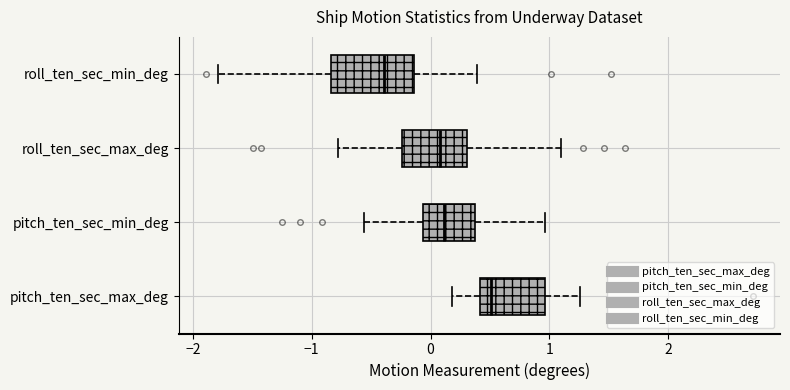

Reading bottom to top, read every box against the x-axis: the position of its median line, the range the box covers, and the ends of its whiskers. The values are not printed on the chart, so give them approximately, as read against the axis.

pitch_ten_sec_max_deg: median 0.5, box 0.4 to 1.0, whiskers 0.2 to 1.3
pitch_ten_sec_min_deg: median 0.1, box -0.1 to 0.4, whiskers -0.6 to 1.0
roll_ten_sec_max_deg: median 0.1, box -0.2 to 0.3, whiskers -0.8 to 1.1
roll_ten_sec_min_deg: median -0.4, box -0.8 to -0.1, whiskers -1.8 to 0.4